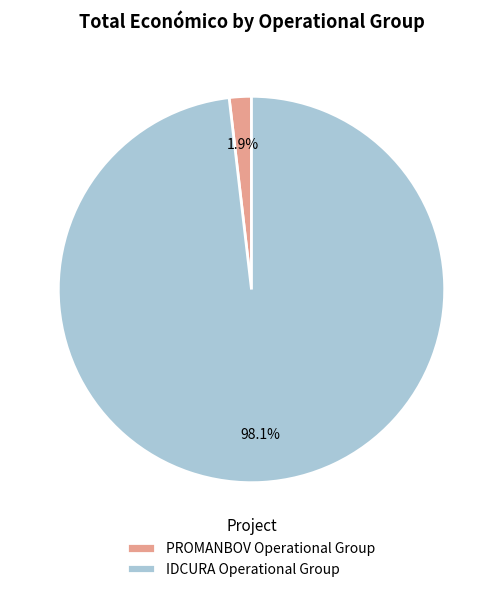

Rank the categories by value from lowest to highest.

PROMANBOV, IDCURA